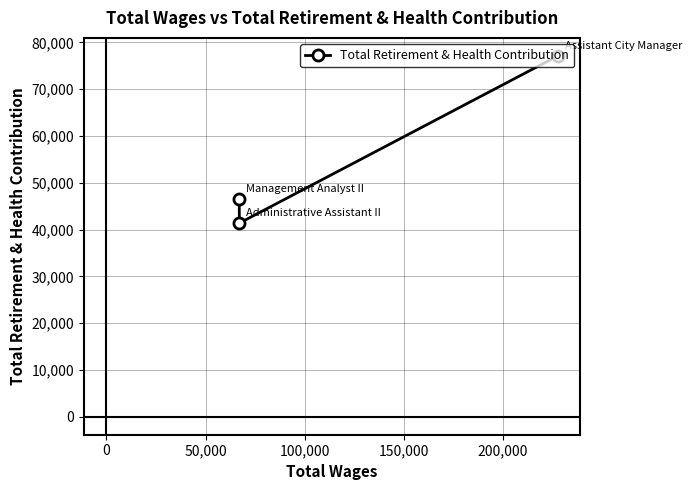

What is the difference between the maximum and second lowest values?

30482